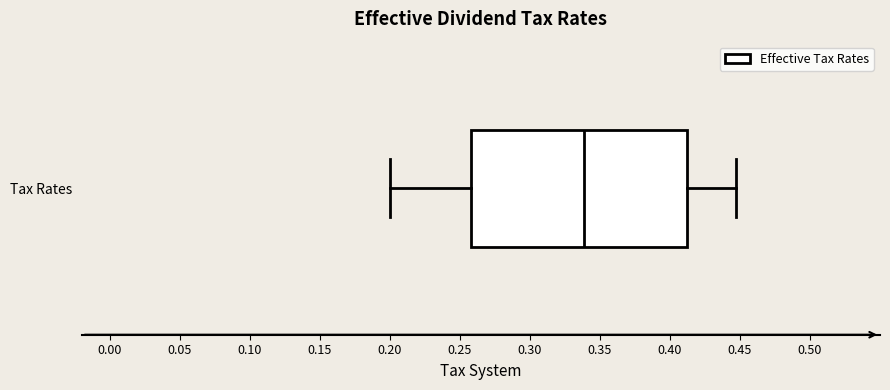

Read this box plot against the x-axis: the position of the median line, the range covered by the box, and the ends of both whiskers. The values are not printed on the chart, so give them approximately, as read against the axis.

median 0.34, box 0.26 to 0.41, whiskers 0.20 to 0.45